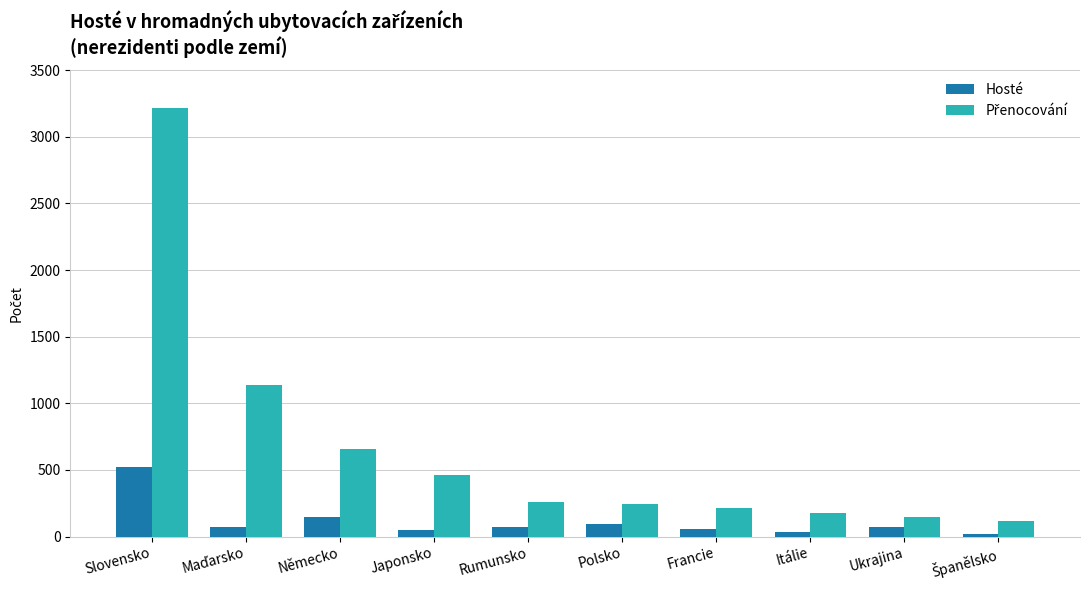

What is the difference between the maximum and minimum values in the Hosté series?

506